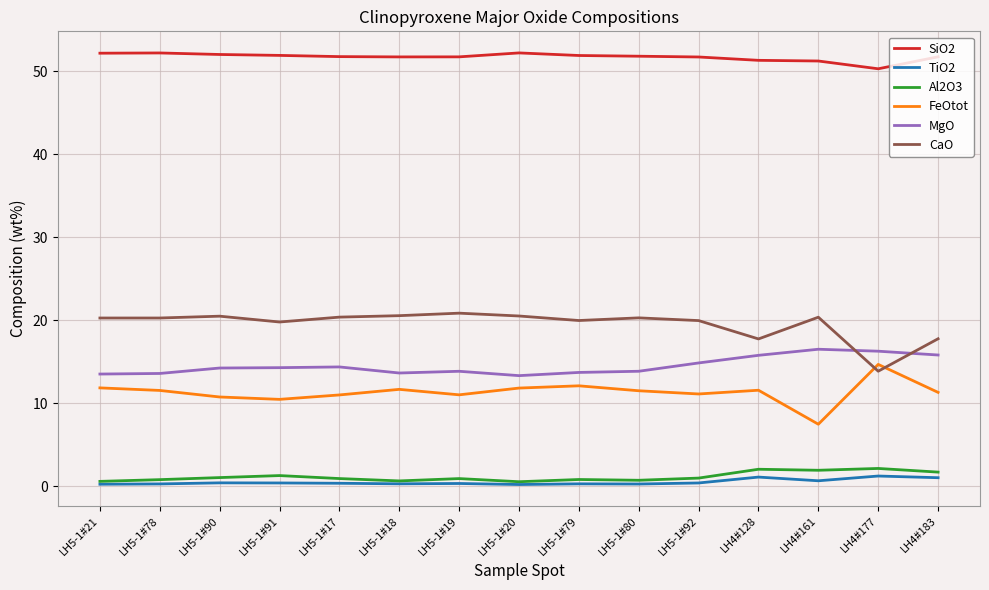

True or false: SiO2 and TiO2 cross at least once.

False